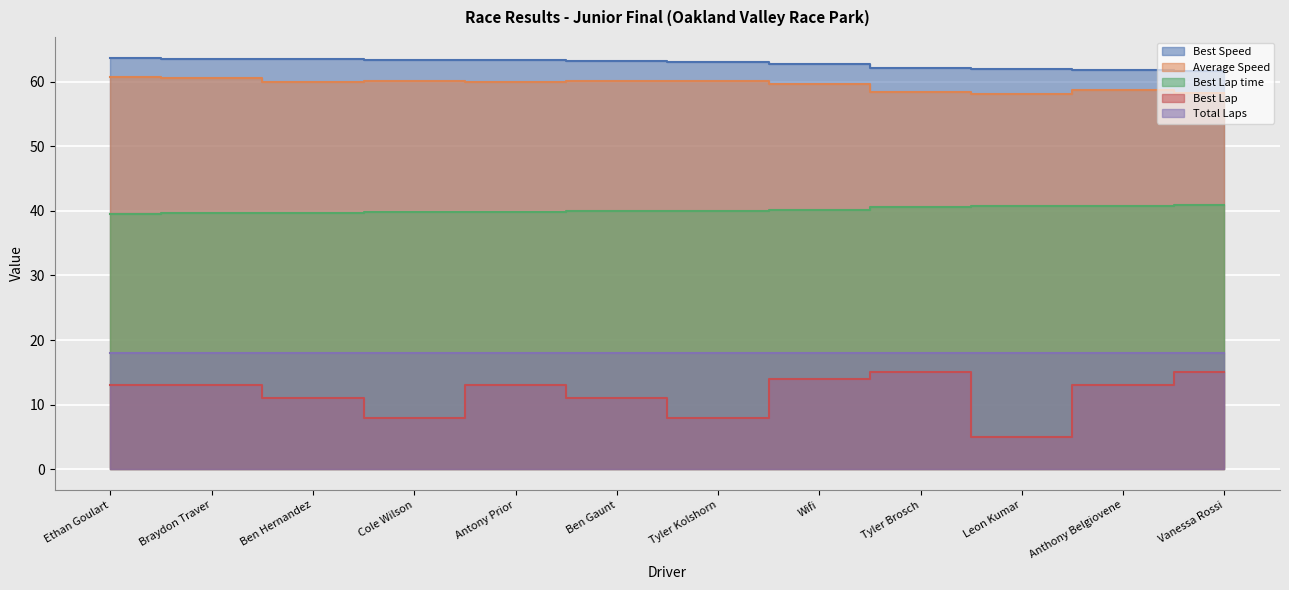

What is the value of the Best Speed point at the 2nd from the left?

63.5